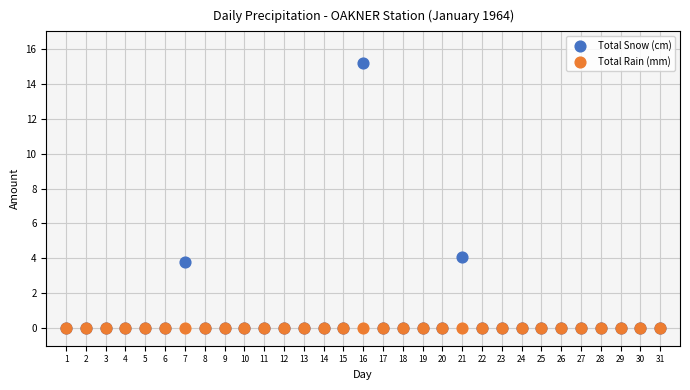

In the Total Snow (cm) series, what Y value is closest to 7?

4.1